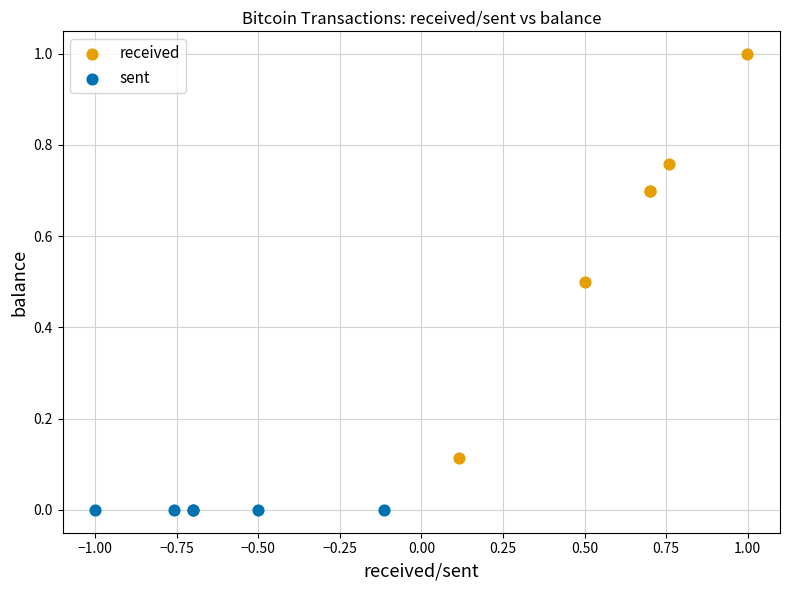

What are all the series names shown in the legend?

received, sent